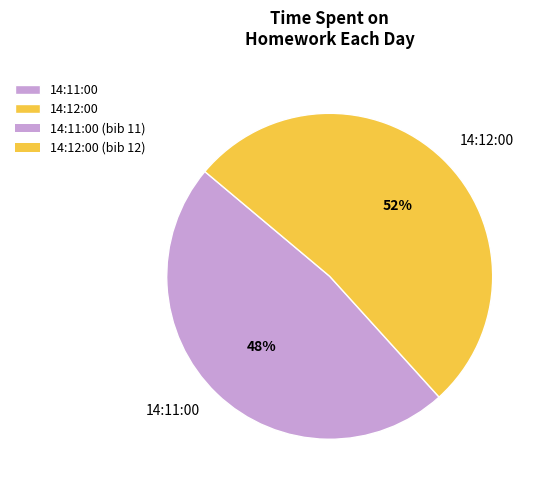

To the nearest percent, what is the difference between the 14:11:00 and 14:12:00 slice percentages?

4%